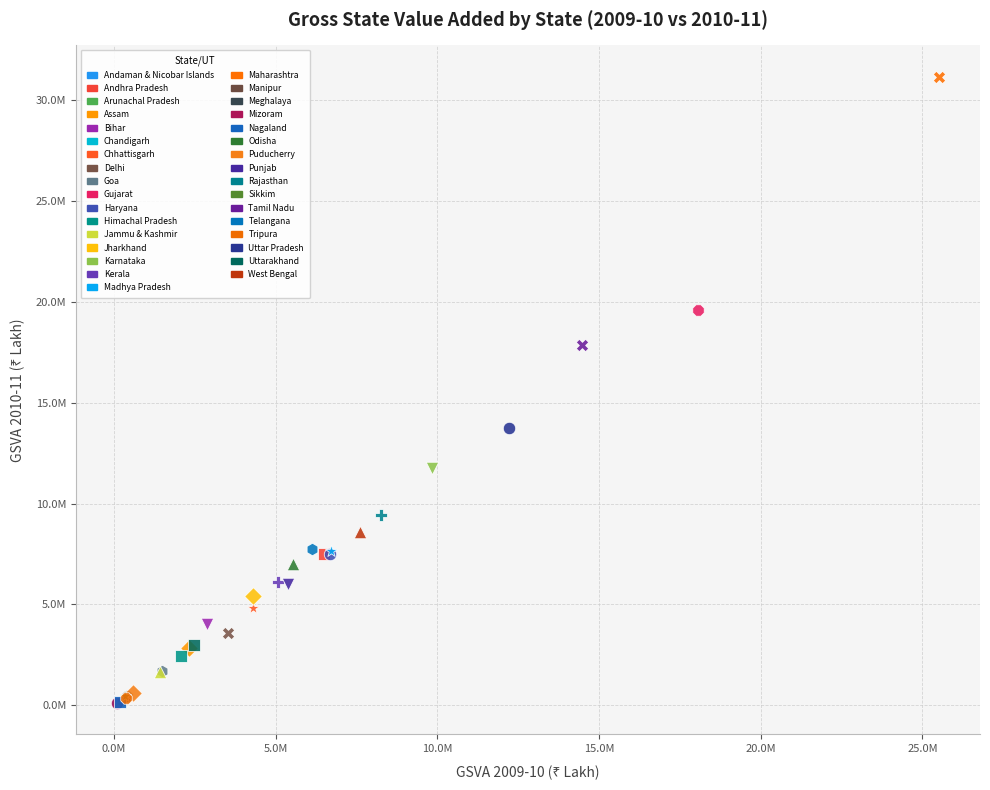

What are all the series names shown in the legend?

Andaman & Nicobar Islands, Andhra Pradesh, Arunachal Pradesh, Assam, Bihar, Chandigarh, Chhattisgarh, Delhi, Goa, Gujarat, Haryana, Himachal Pradesh, Jammu & Kashmir, Jharkhand, Karnataka, Kerala, Madhya Pradesh, Maharashtra, Manipur, Meghalaya, Mizoram, Nagaland, Odisha, Puducherry, Punjab, Rajasthan, Sikkim, Tamil Nadu, Telangana, Tripura, Uttar Pradesh, Uttarakhand, West Bengal